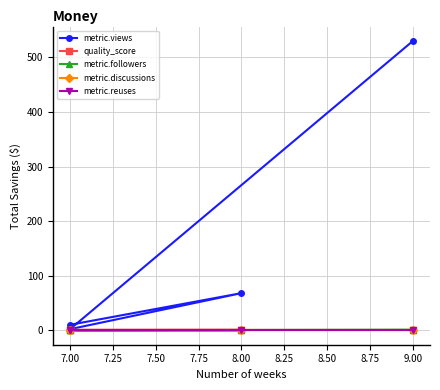

Between 6.75 and 7.25, which series saw the biggest shift?

metric.views